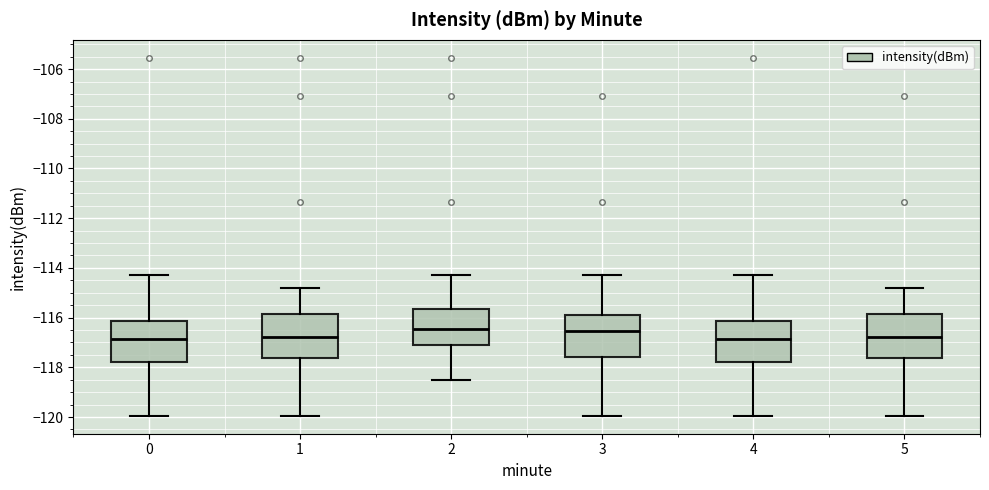

Reading left to right, transcribe this box plot: for each box, give where its median line is, the range the box spans, and where its two whiskers end, as read against the y-axis. The values are not printed on the chart, so give them approximately, as read against the axis.

0: median -116.8, box -117.8 to -116.2, whiskers -120.0 to -114.2
1: median -116.8, box -117.6 to -115.8, whiskers -120.0 to -114.8
2: median -116.4, box -117.2 to -115.6, whiskers -118.4 to -114.2
3: median -116.6, box -117.6 to -115.8, whiskers -120.0 to -114.2
4: median -116.8, box -117.8 to -116.2, whiskers -120.0 to -114.2
5: median -116.8, box -117.6 to -115.8, whiskers -120.0 to -114.8